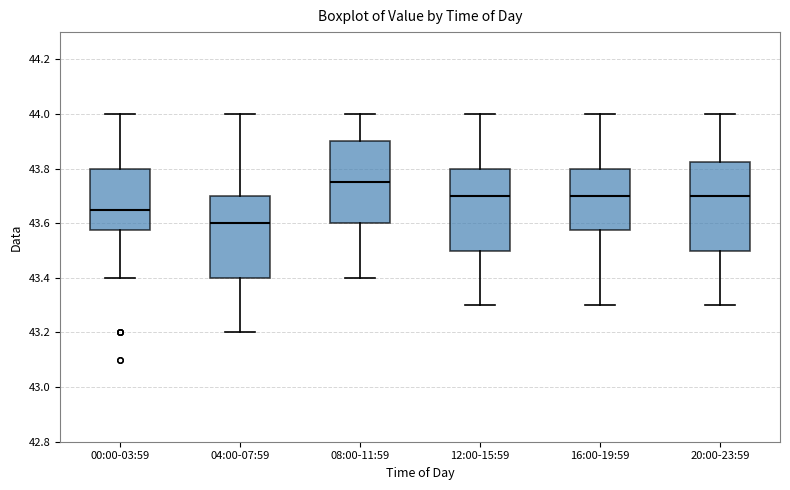

Which box is the tallest, from its lower edge to its upper edge?

20:00-23:59